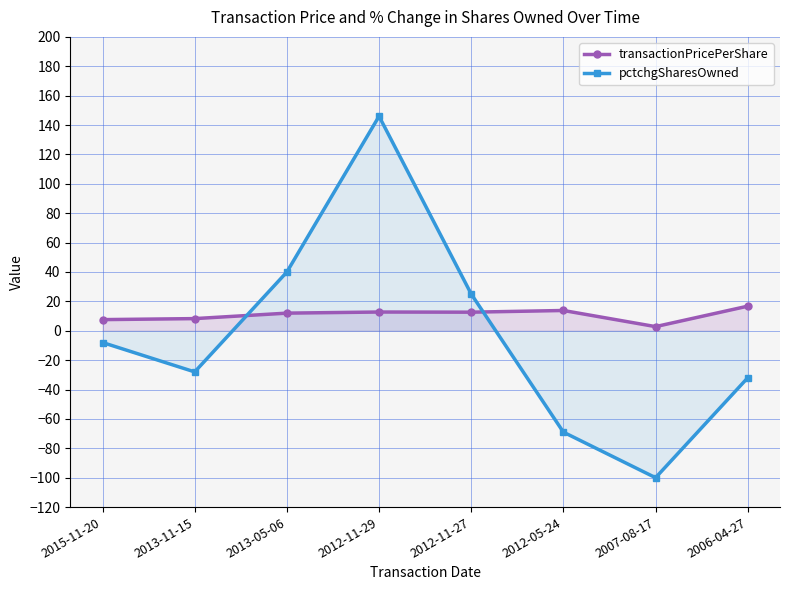

Is the value of pctchgSharesOwned at 2013-11-15 greater than the value of transactionPricePerShare at 2013-05-06?

No